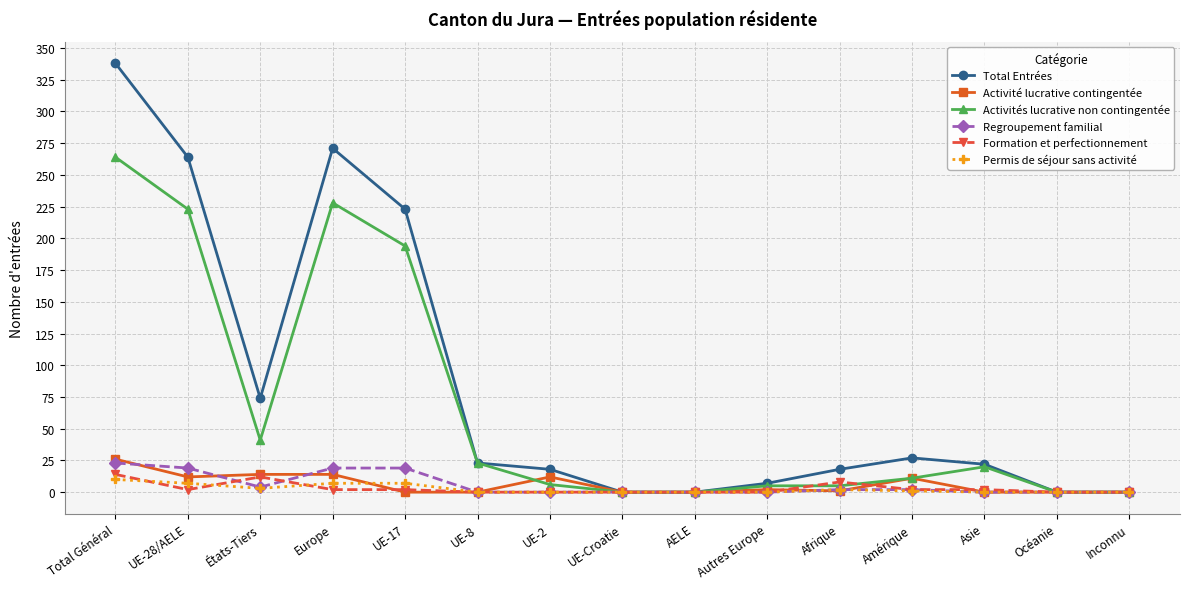

What is the label of the 13th point from the right?

États-Tiers